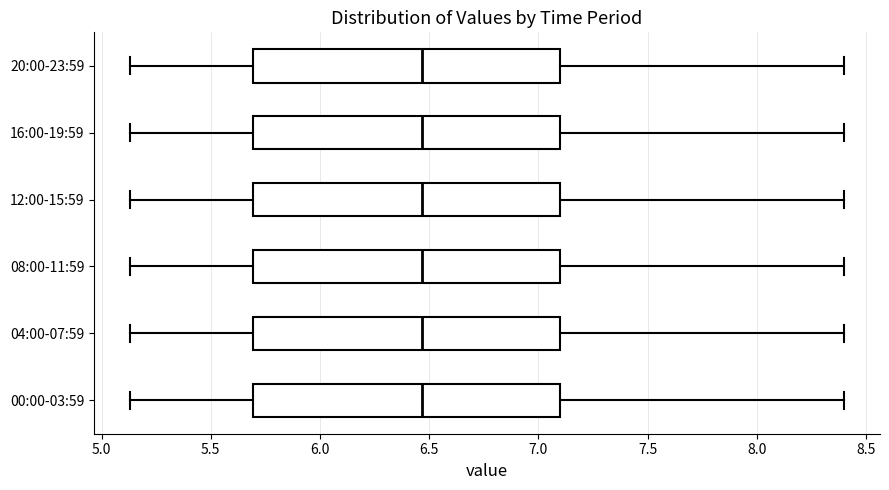

Reading bottom to top, read every box against the x-axis: the position of its median line, the range the box covers, and the ends of its whiskers. The values are not printed on the chart, so give them approximately, as read against the axis.

00:00-03:59: median 6.45, box 5.70 to 7.10, whiskers 5.15 to 8.40
04:00-07:59: median 6.45, box 5.70 to 7.10, whiskers 5.15 to 8.40
08:00-11:59: median 6.45, box 5.70 to 7.10, whiskers 5.15 to 8.40
12:00-15:59: median 6.45, box 5.70 to 7.10, whiskers 5.15 to 8.40
16:00-19:59: median 6.45, box 5.70 to 7.10, whiskers 5.15 to 8.40
20:00-23:59: median 6.45, box 5.70 to 7.10, whiskers 5.15 to 8.40